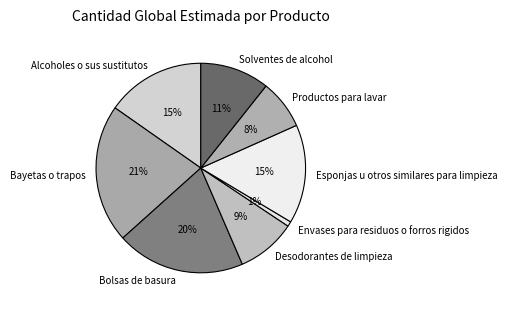

To the nearest percent, what is the difference between the Productos para lavar and Bolsas de basura slice percentages?

12%